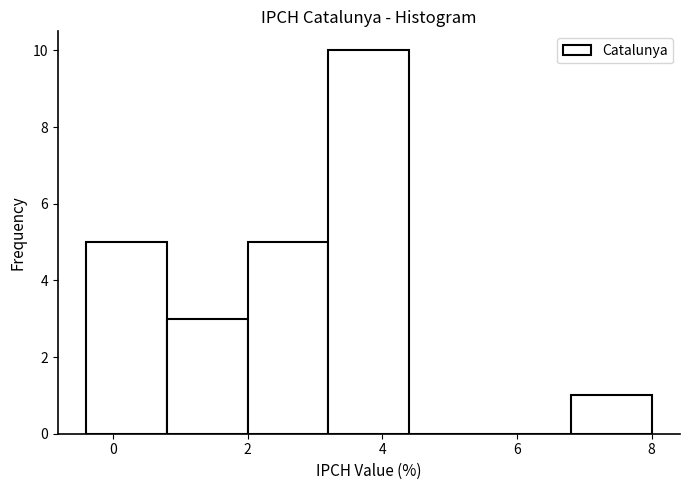

Reading left to right, list every bar in this chart as the range it spans on the x-axis followed by its height. The values are not printed on the chart, so give them approximately, as read against the axis.

-0.4 to 0.8: 5
0.8 to 2.0: 3
2.0 to 3.2: 5
3.2 to 4.4: 10
4.4 to 5.6: 0
5.6 to 6.8: 0
6.8 to 8.0: 1